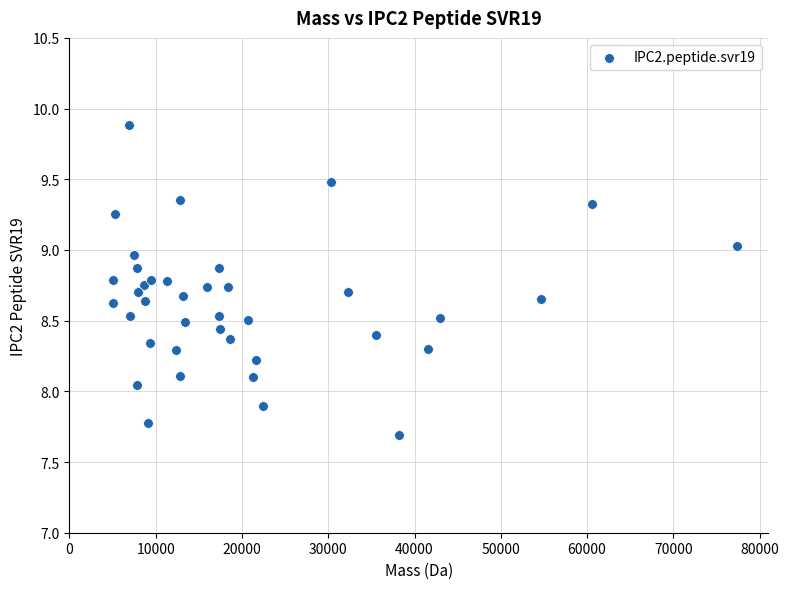

What is the range of Y values (max minus min)?

2.2